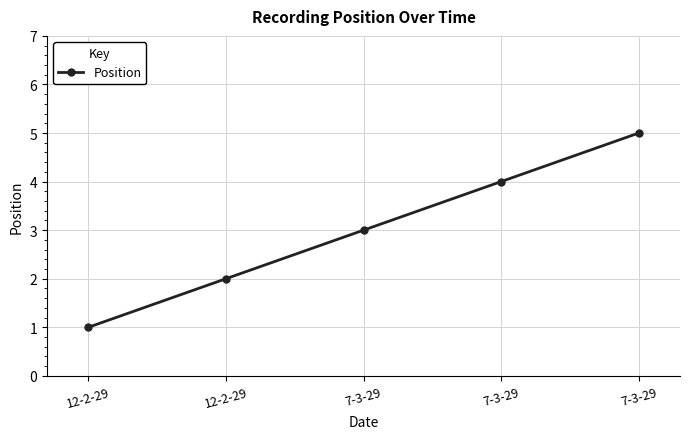

Rank the categories by value from lowest to highest.

12-2-29, 12-2-29, 7-3-29, 7-3-29, 7-3-29